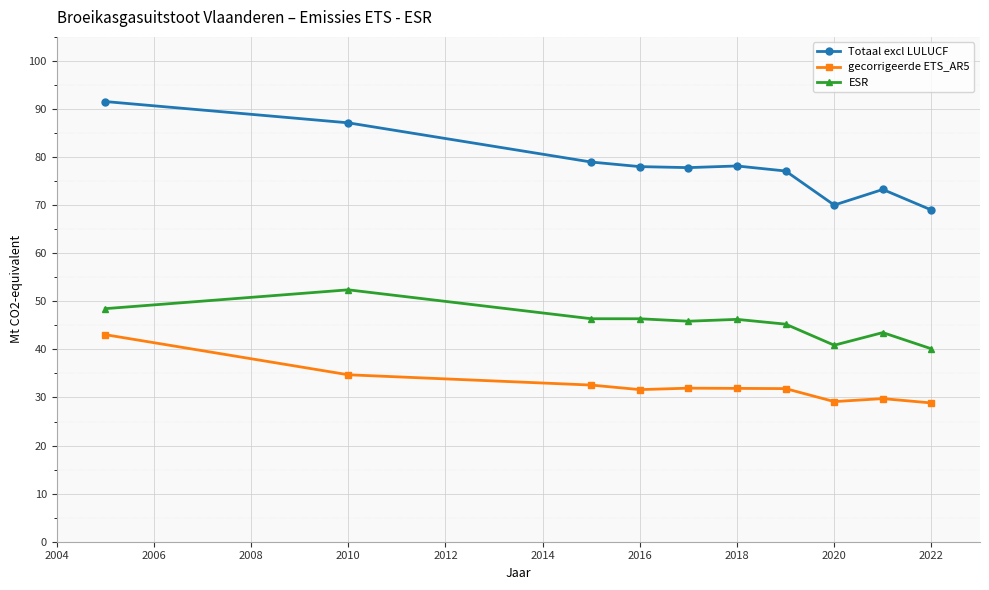

True or false: gecorrigeerde ETS_AR5 and ESR intersect in this chart.

False